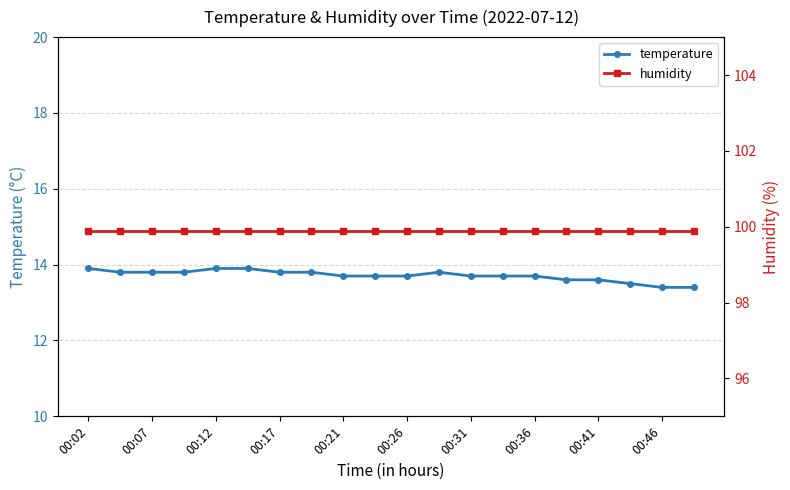

The temperature series shows 2.9 at 00:07. True or false?

False